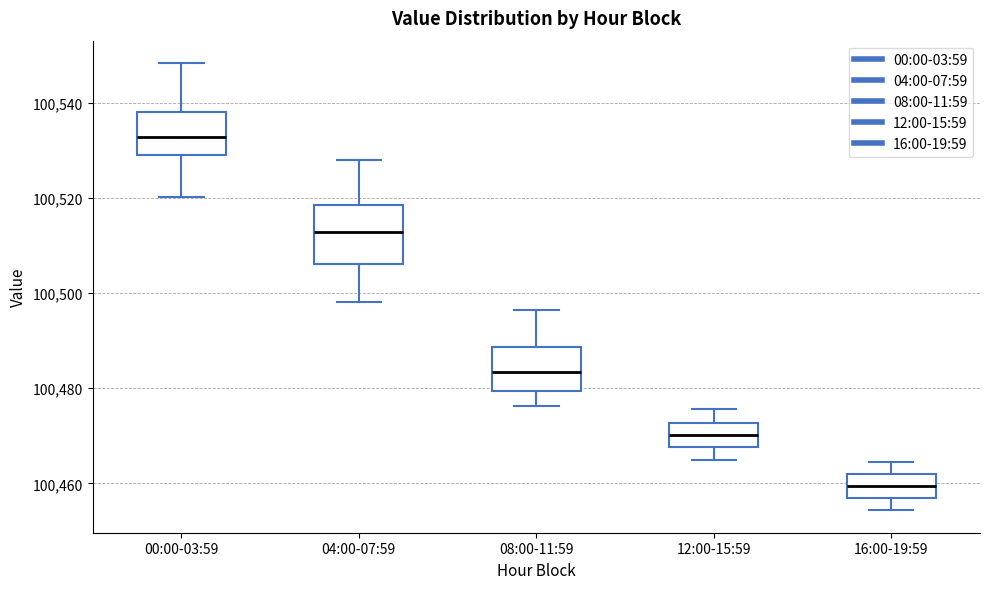

Comparing the boxes themselves (not the whiskers), which one is the tallest?

04:00-07:59